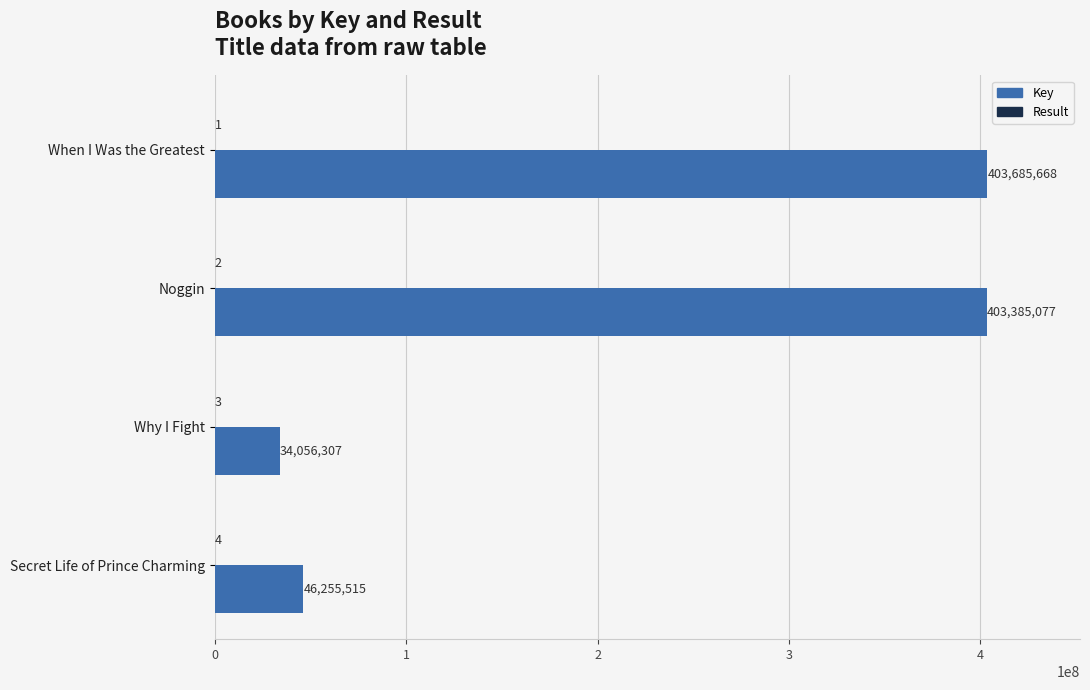

Is it true that Key equals 89059136 at When I Was the Greatest?

False